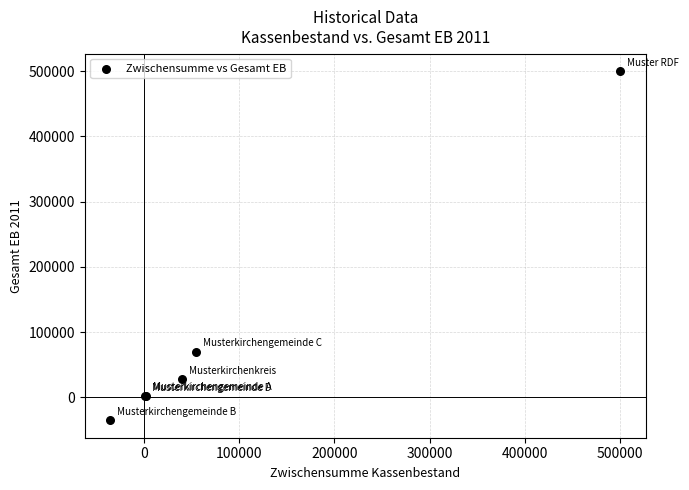

What Y value in the scatter plot is closest to 232500?

70000